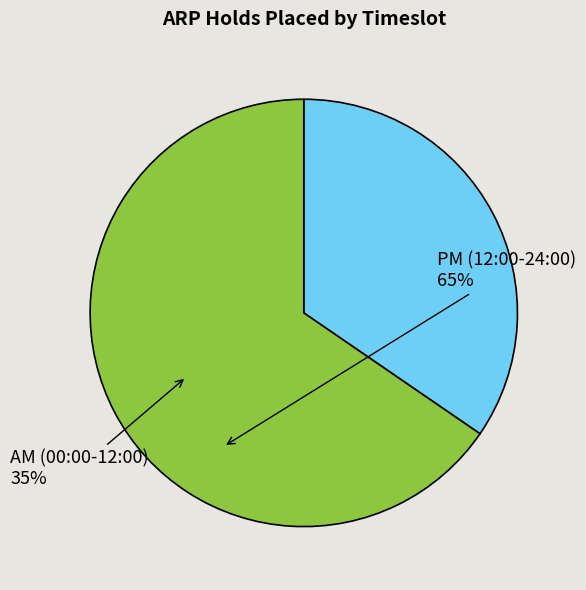

True or false: AM (00:00-12:00) accounts for 40% of the total.

False